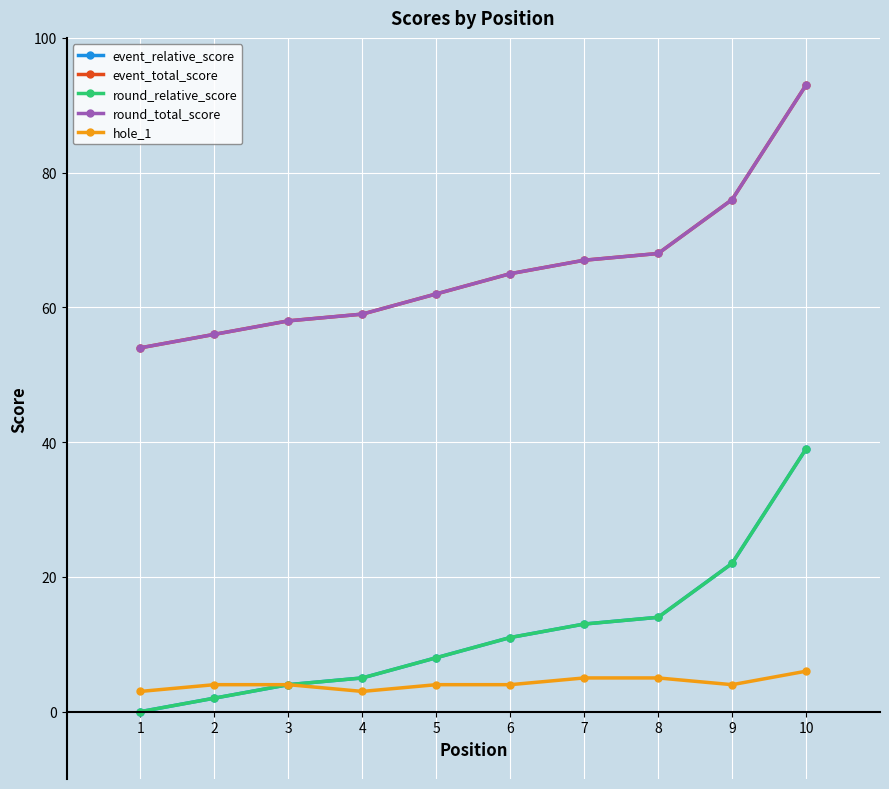

Does the chart have visible grid lines?

Yes